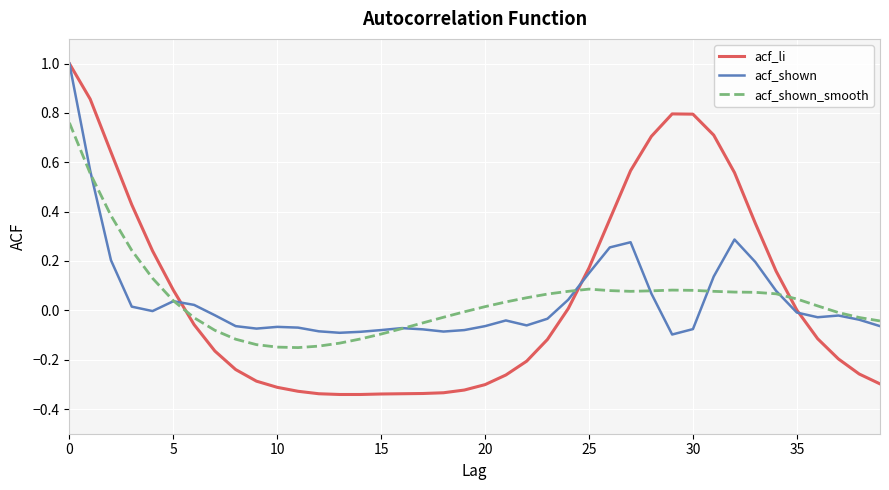

What is the greatest value displayed?

1.0